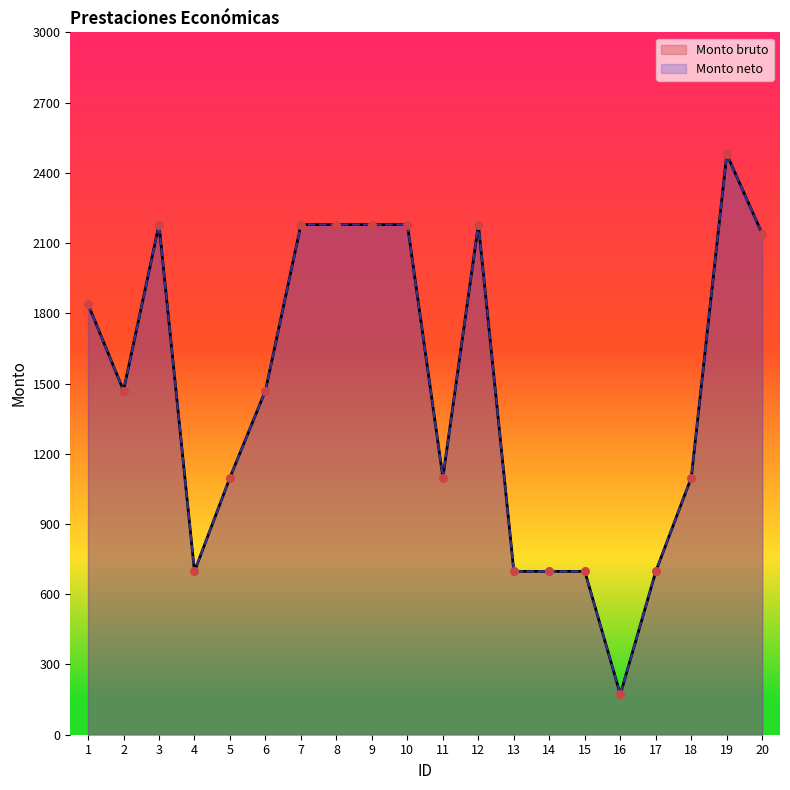

At which category is the sum across all series the highest?

19